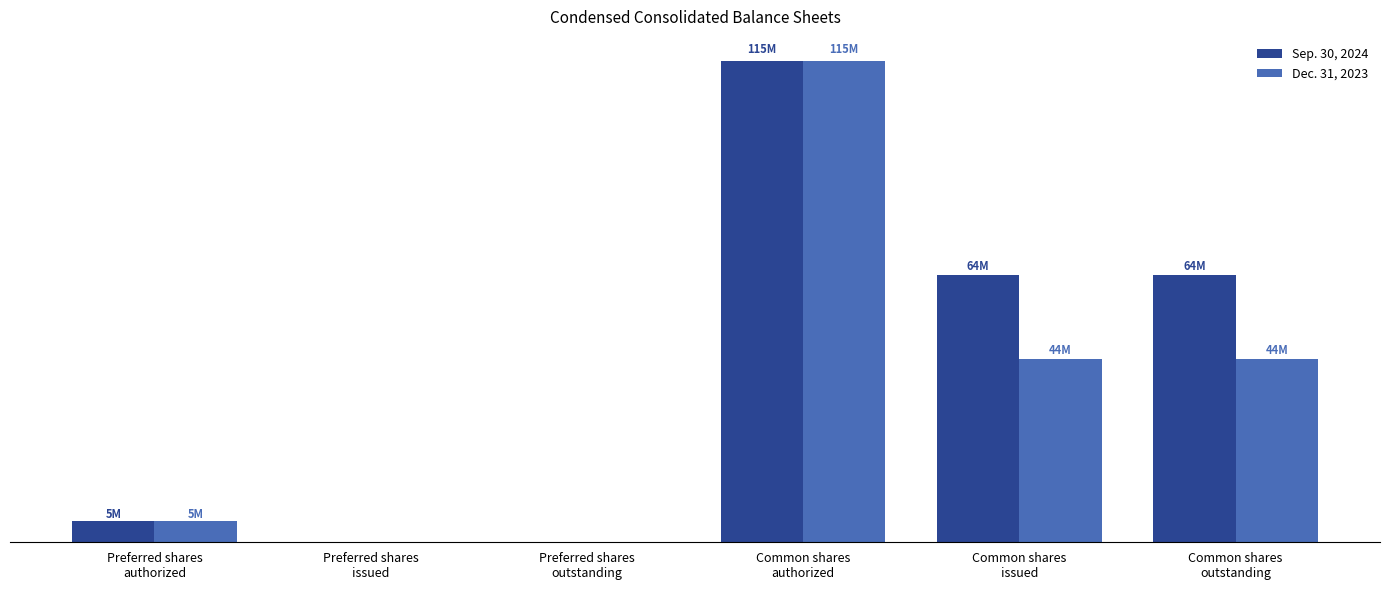

What is the difference between the Sep. 30, 2024 values at Preferred shares
authorized and Common shares
authorized?

110000000